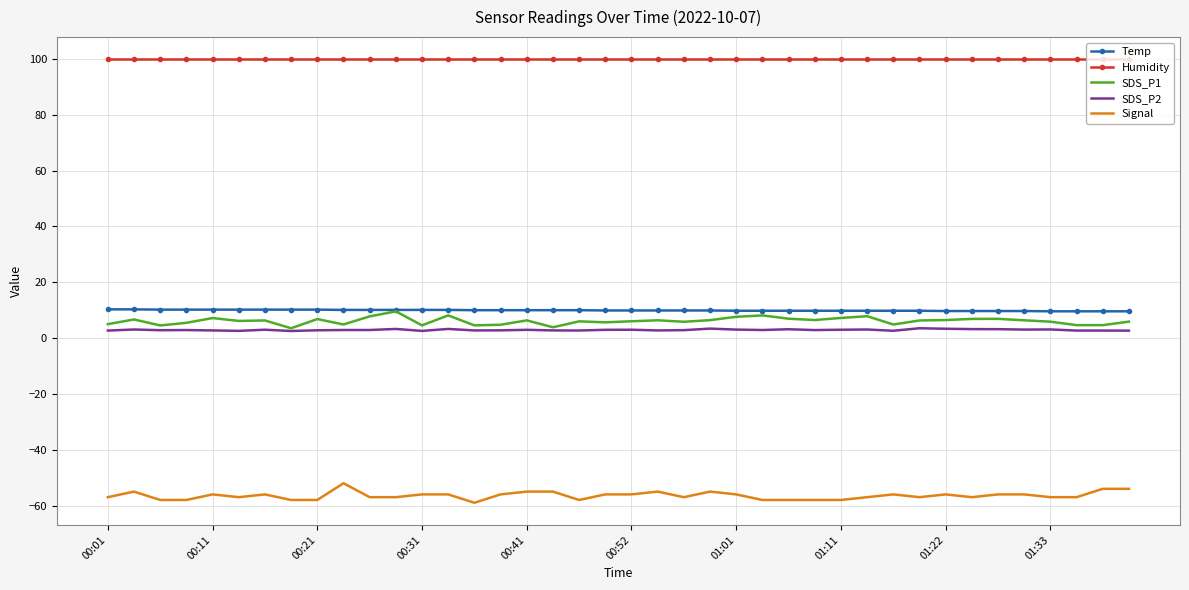

What is the minimum value for Temp?

9.6